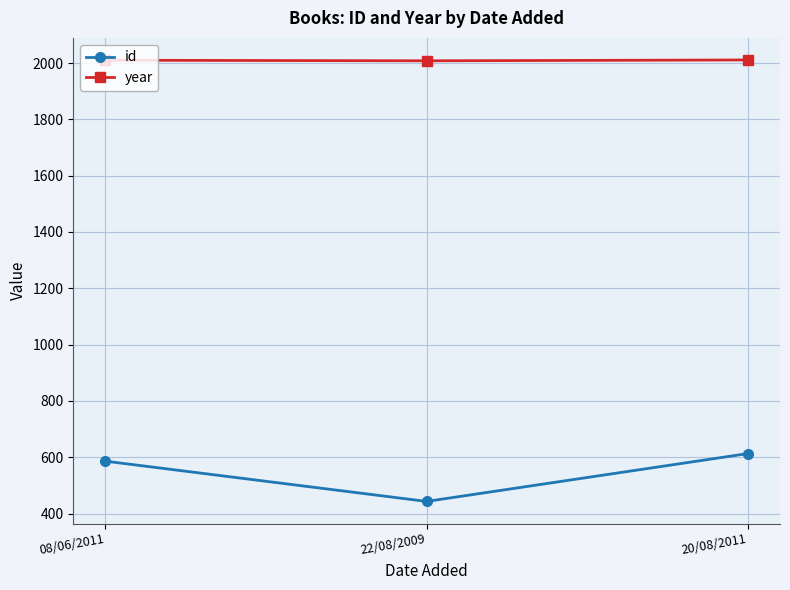

At which category is the sum across all series the highest?

20/08/2011